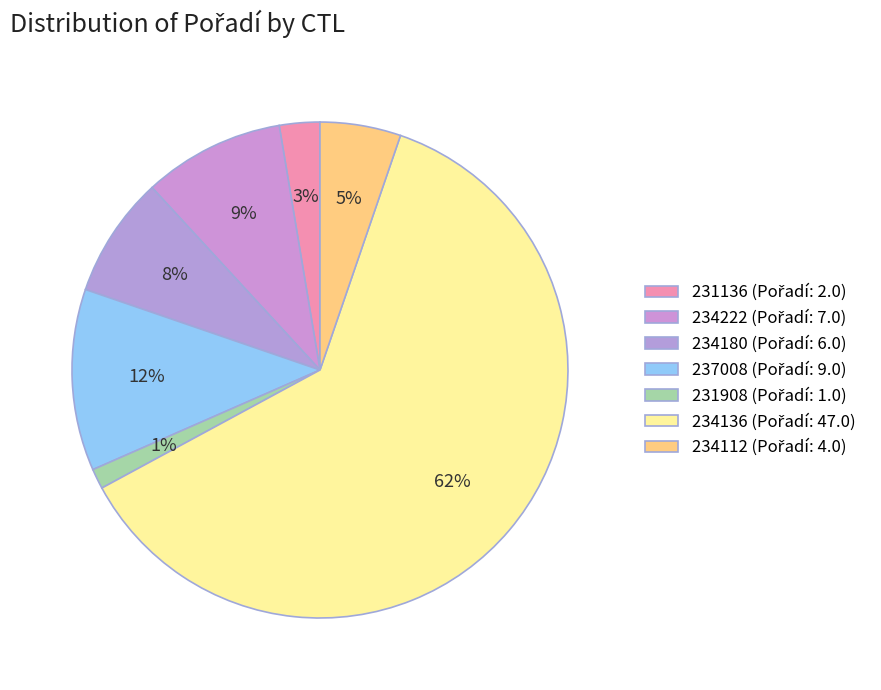

What is the largest slice in the pie chart?

234136